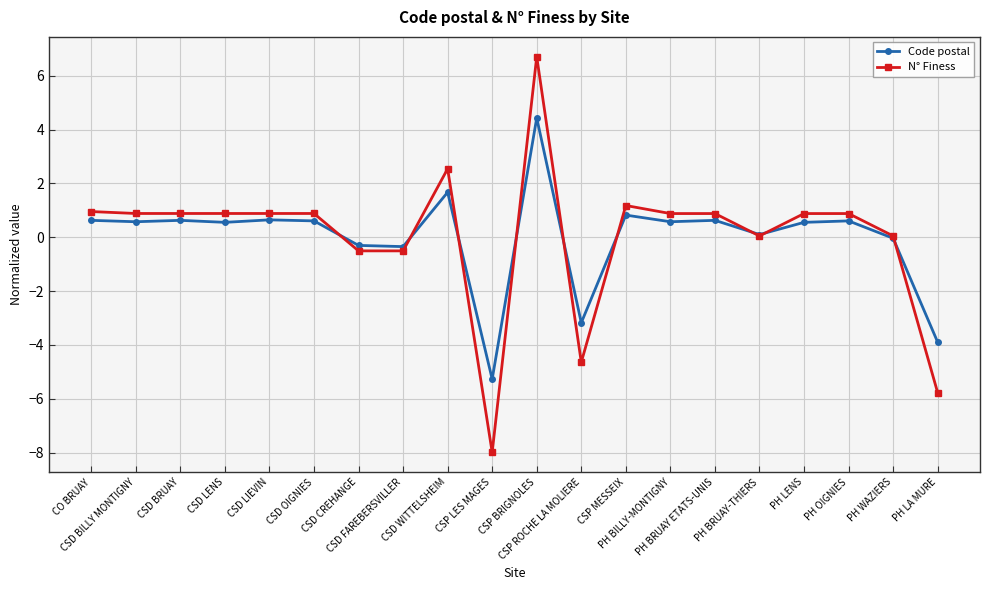

True or false: Code postal has more than 0 interior local peaks.

True